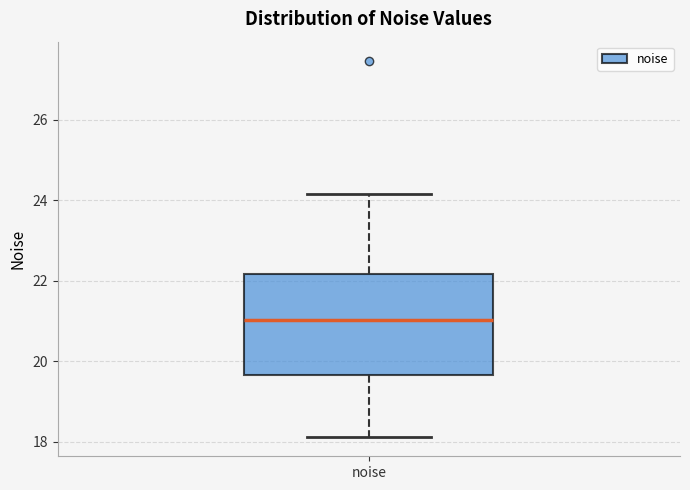

Read this box plot against the y-axis: the position of the median line, the range covered by the box, and the ends of both whiskers. The values are not printed on the chart, so give them approximately, as read against the axis.

median 21.0, box 19.6 to 22.2, whiskers 18.2 to 24.2